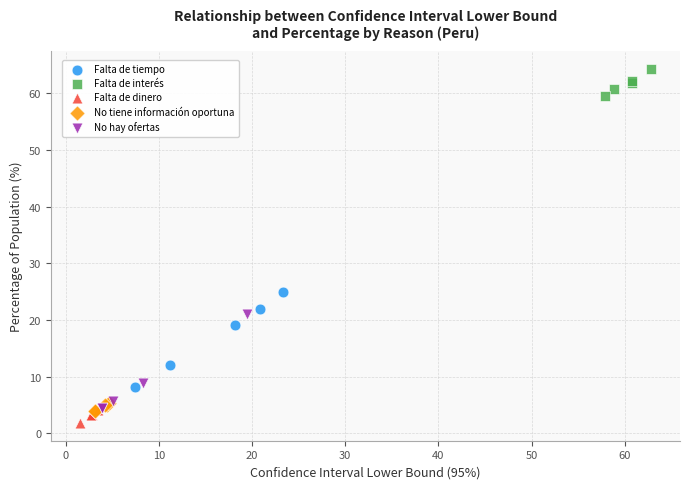

Which series contains the highest Y value?

Falta de interés